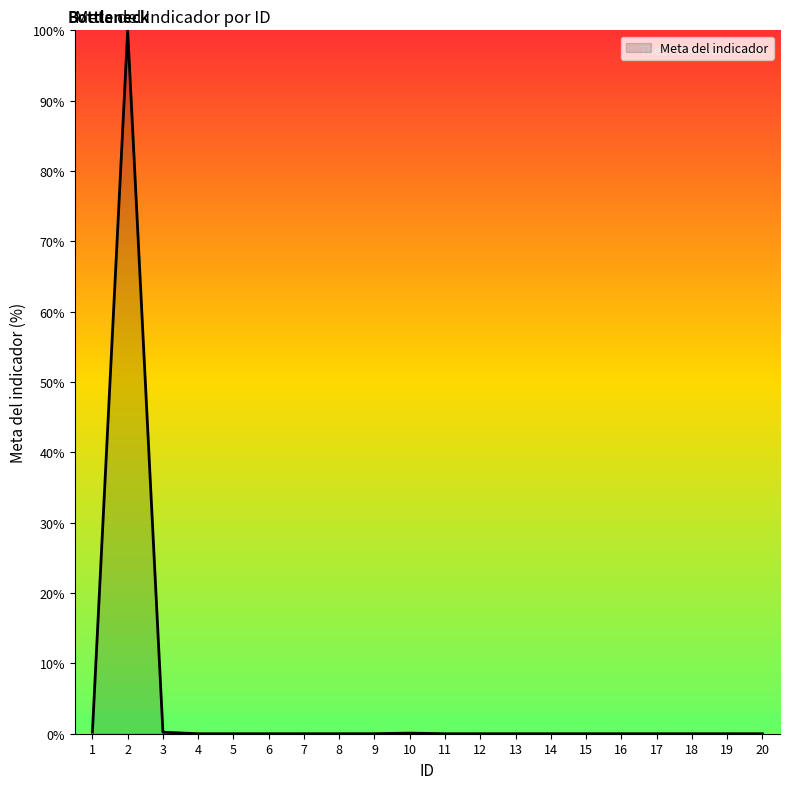

What is the difference between the second highest and second lowest values?

0.2